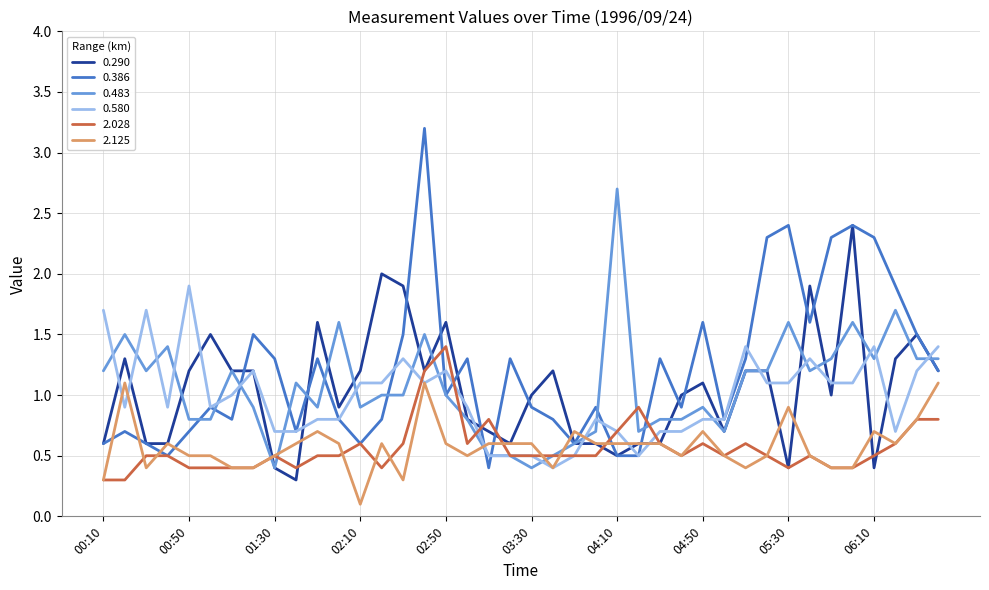

What is the greatest value displayed?

3.2